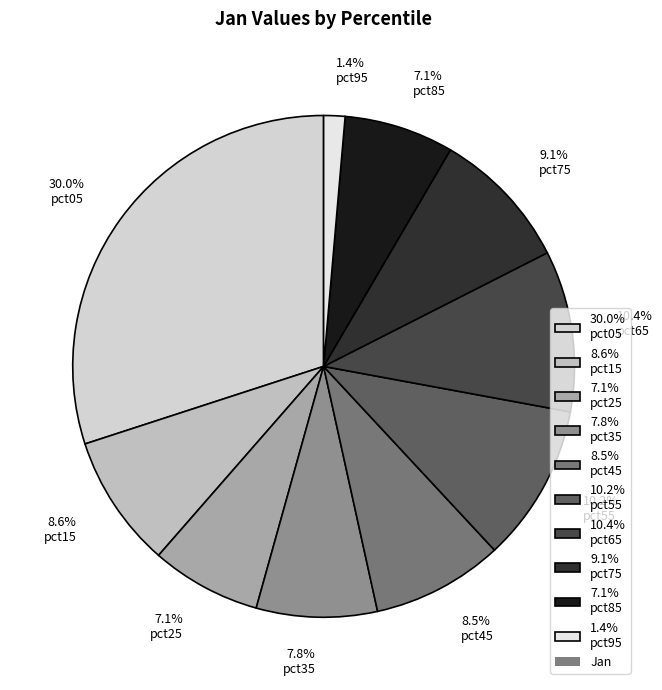

What is the smallest slice in the pie chart?

1.4% pct95